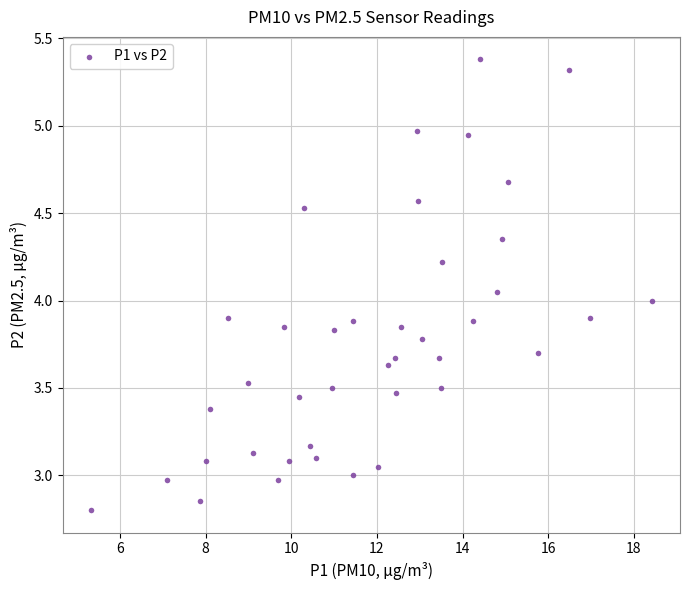

What is the range of X values (max minus min)?

13.1